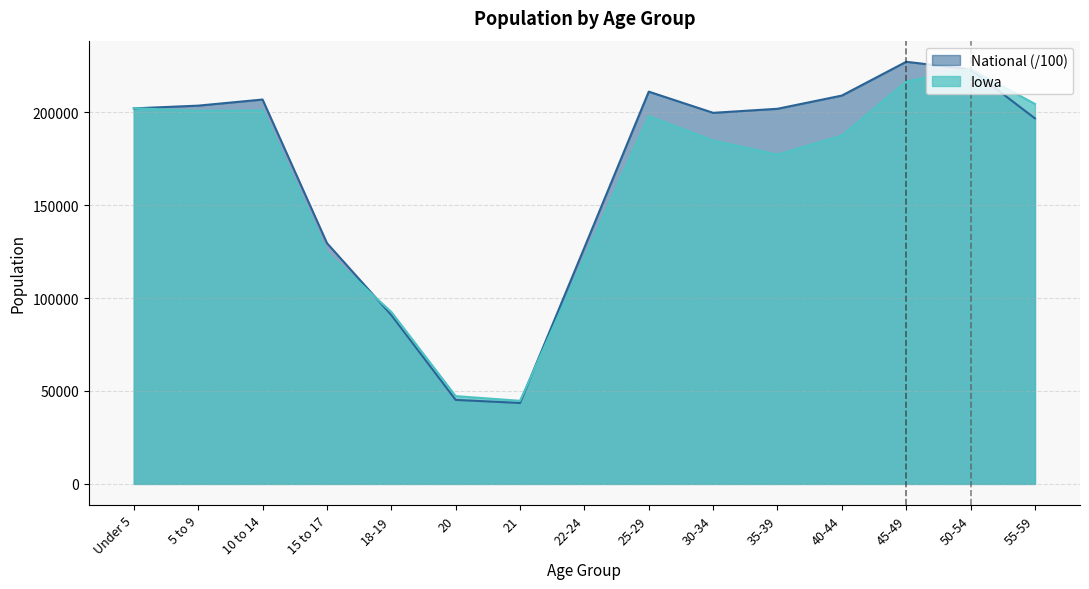

At which category is the sum across all series the highest?

50-54